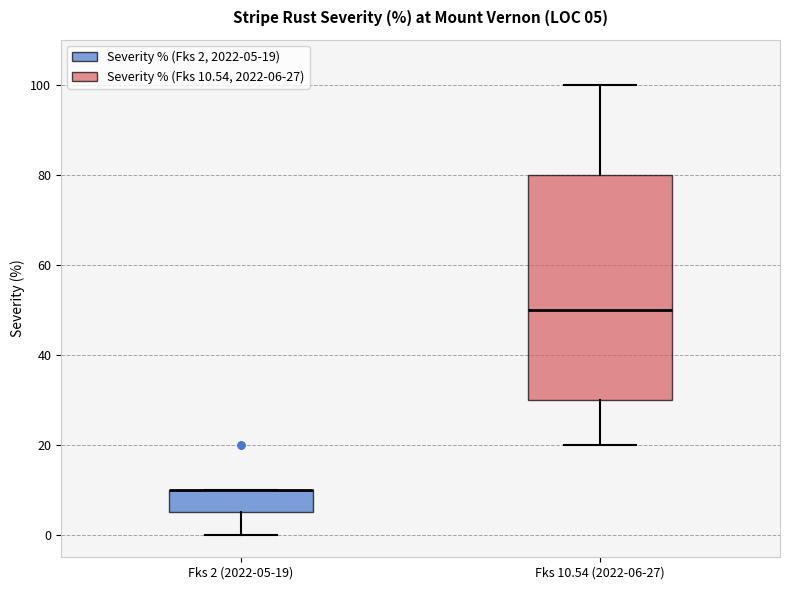

Which box is the tallest, from its lower edge to its upper edge?

Fks 10.54 (2022-06-27)